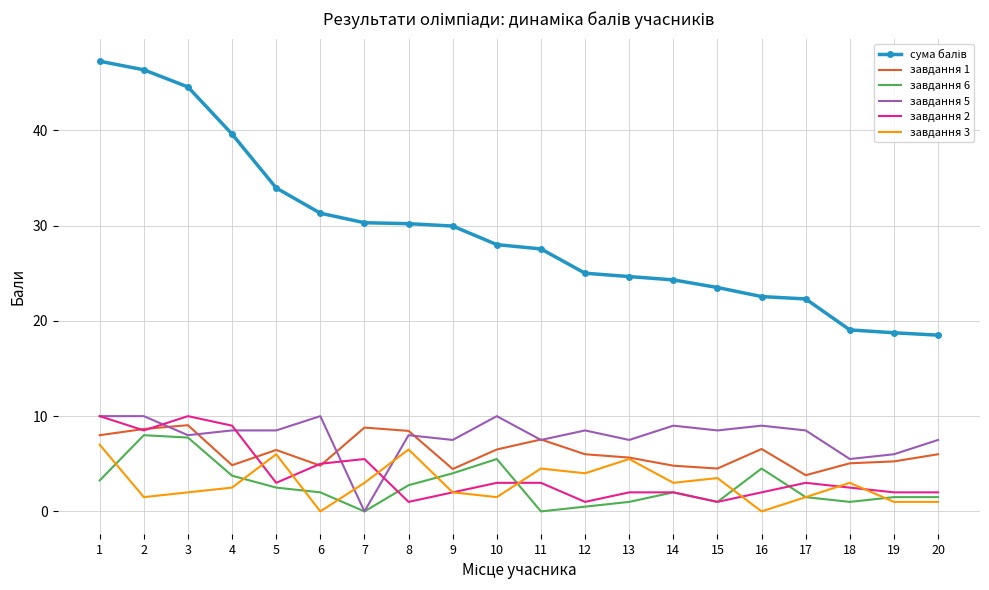

The завдання 6 series shows 4.0 at 9. True or false?

True